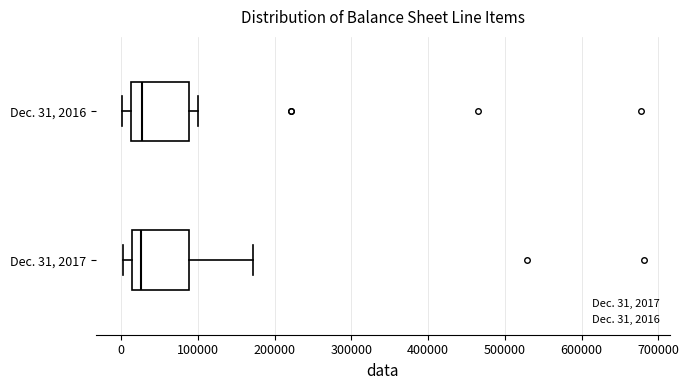

Reading bottom to top, transcribe this box plot: for each box, give where its median line is, the range the box spans, and where its two whiskers end, as read against the x-axis. The values are not printed on the chart, so give them approximately, as read against the axis.

Dec. 31, 2017: median 30000, box 10000 to 90000, whiskers 0 to 170000
Dec. 31, 2016: median 30000, box 10000 to 90000, whiskers 0 to 100000